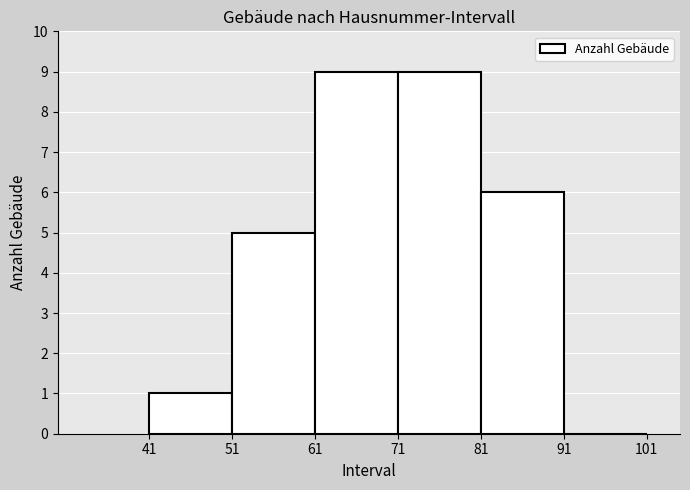

How tall is the bar that spans 41 to 51 on the x-axis? The values are not printed on the chart, so give them approximately, as read against the axis.

1